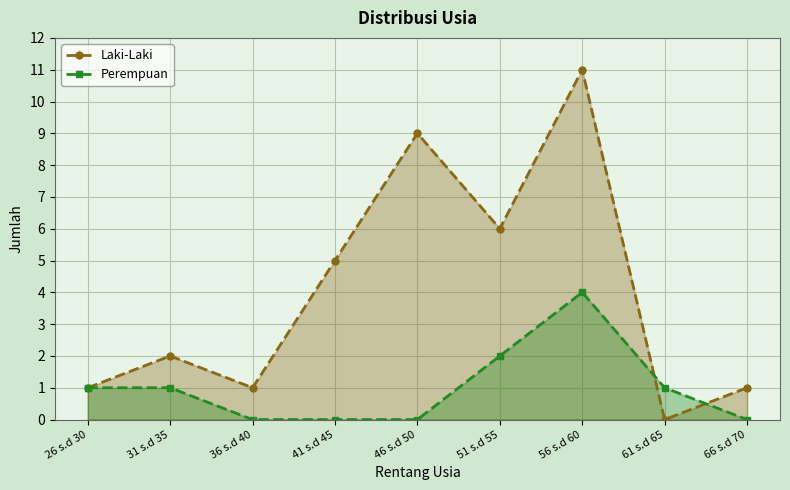

At which category is the sum across all series the highest?

56 s.d 60